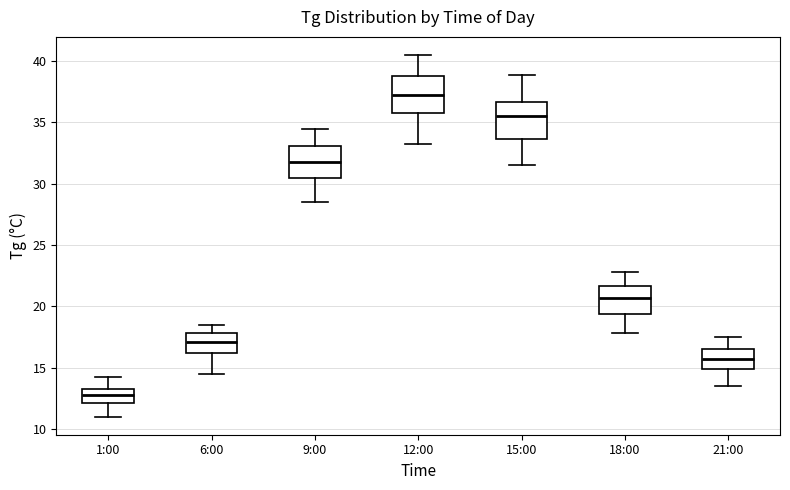

Which box's median line is the lowest?

1:00